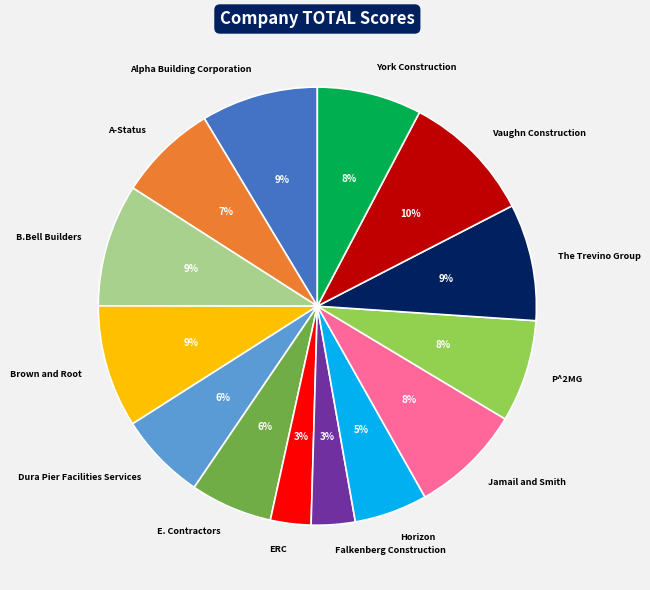

Combined, do ERC and Falkenberg Construction account for over 50%?

No